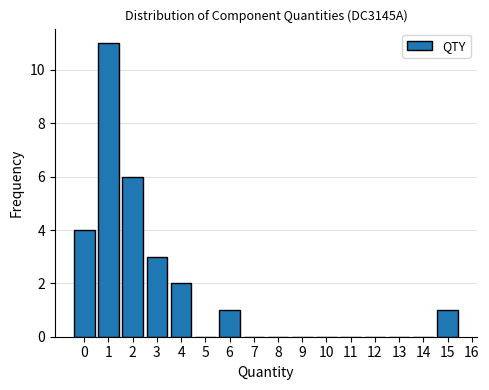

Reading left to right, transcribe all the data shown in this chart.

0=4	1=11	2=6	3=3	4=2	5=0	6=1	7=0	8=0	9=0	10=0	11=0	12=0	13=0	14=0	15=1